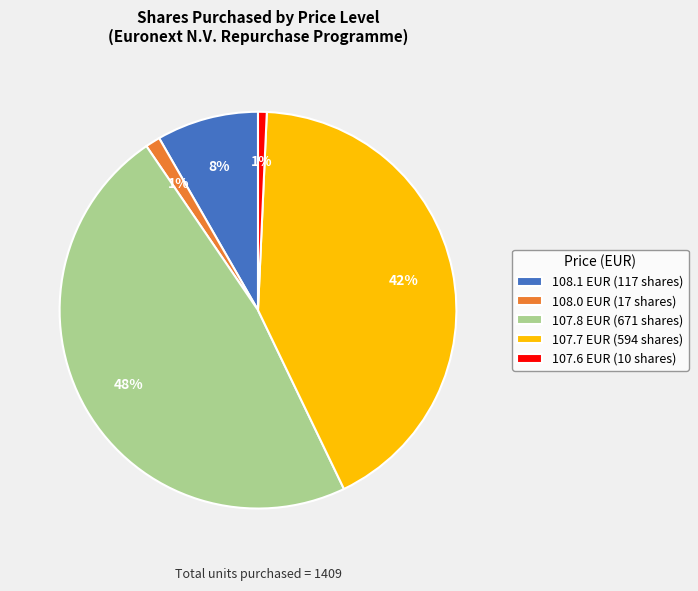

To the nearest percent, what portion does 108.1 EUR (117 shares) represent?

8%